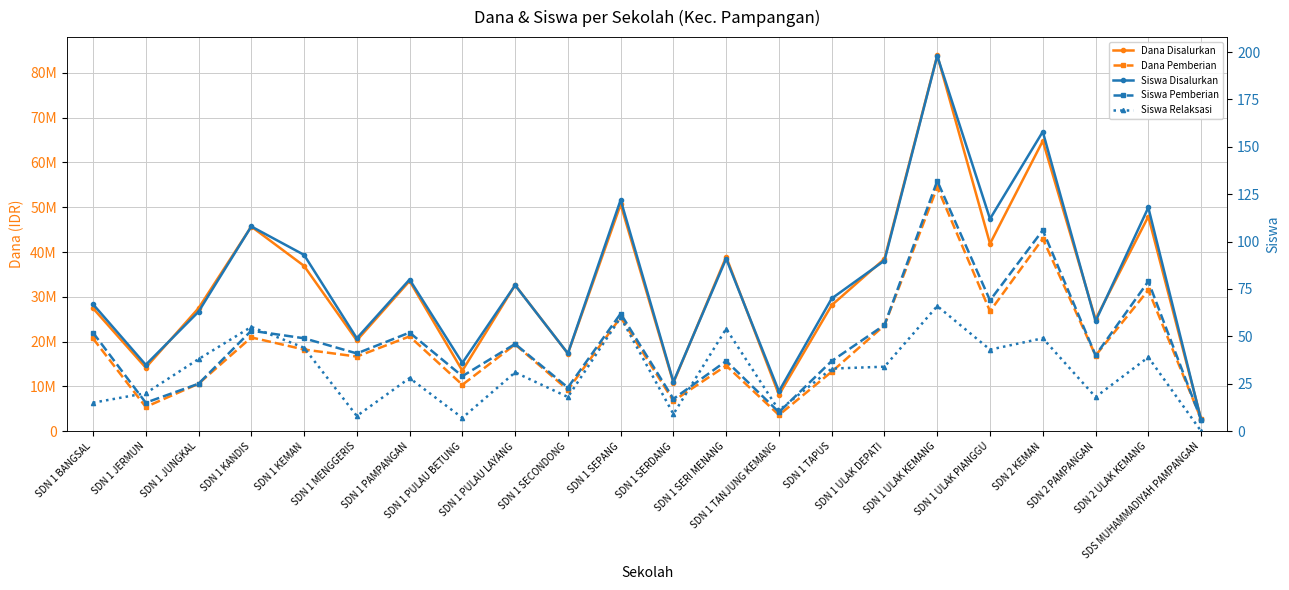

Is it true that Siswa Pemberian equals 69 at SDN 1 MENGGERIS?

False